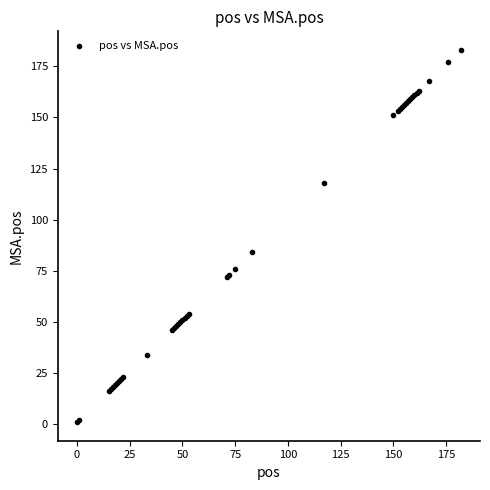

What Y value in the scatter plot is closest to 92?

84